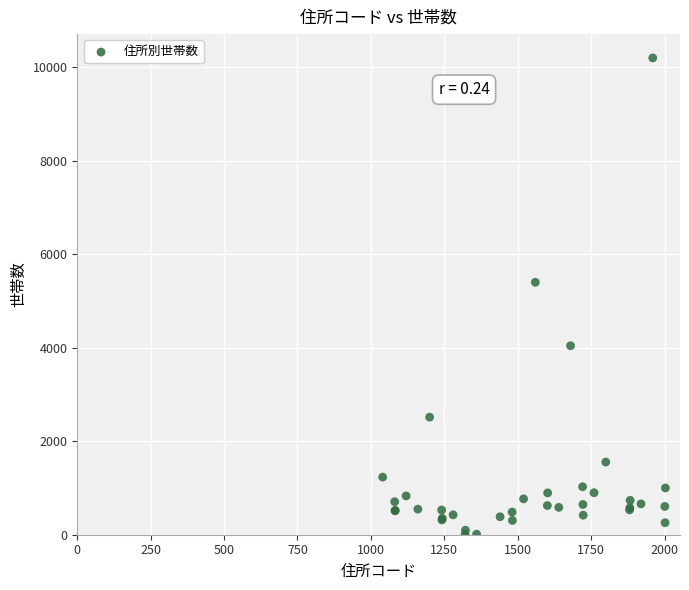

What Y value in the scatter plot is closest to 5099?

5398